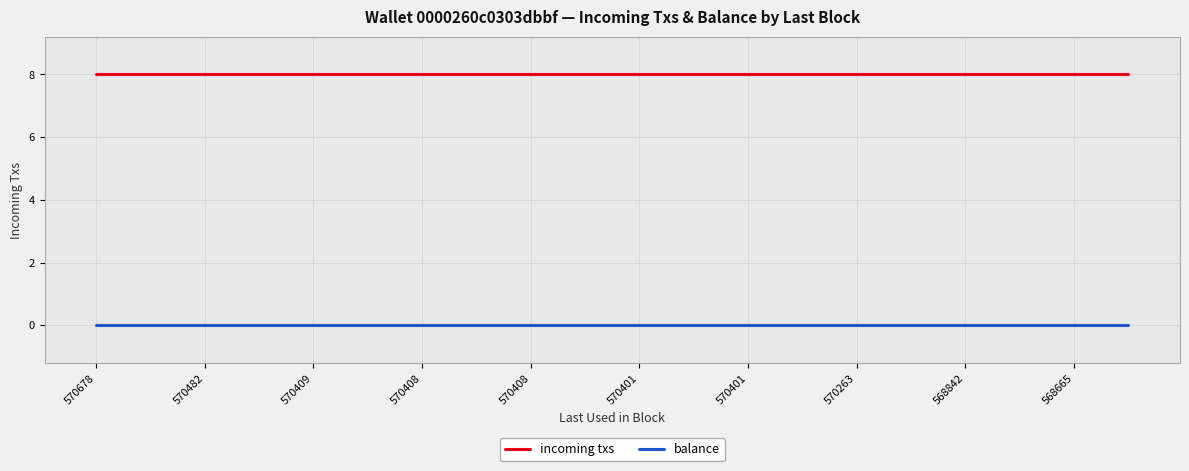

At how many categories does at least one series exceed 0?

20